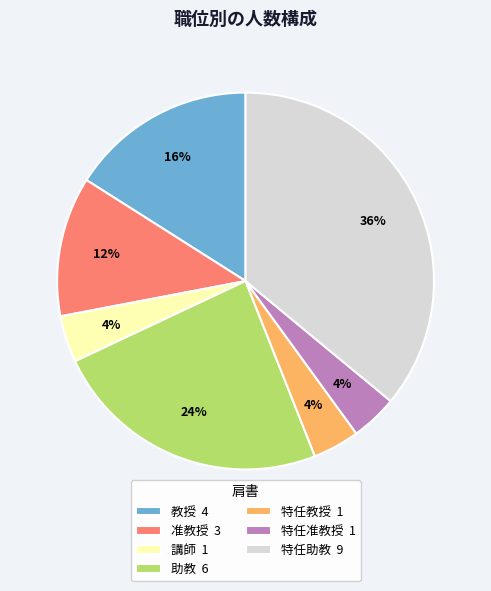

To the nearest percent, what portion does 教授 represent?

16%